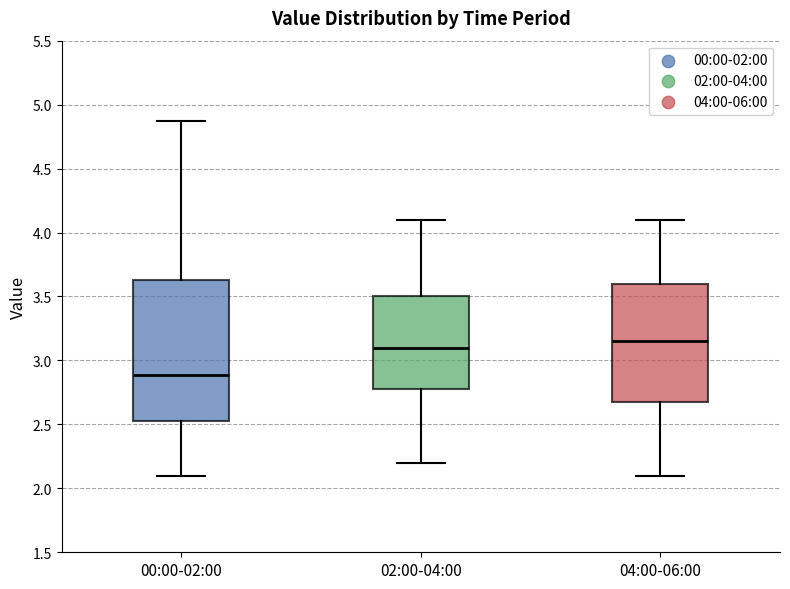

Reading left to right, read every box against the y-axis: the position of its median line, the range the box covers, and the ends of its whiskers. The values are not printed on the chart, so give them approximately, as read against the axis.

00:00-02:00: median 2.90, box 2.50 to 3.65, whiskers 2.10 to 4.85
02:00-04:00: median 3.10, box 2.80 to 3.50, whiskers 2.20 to 4.10
04:00-06:00: median 3.15, box 2.70 to 3.60, whiskers 2.10 to 4.10